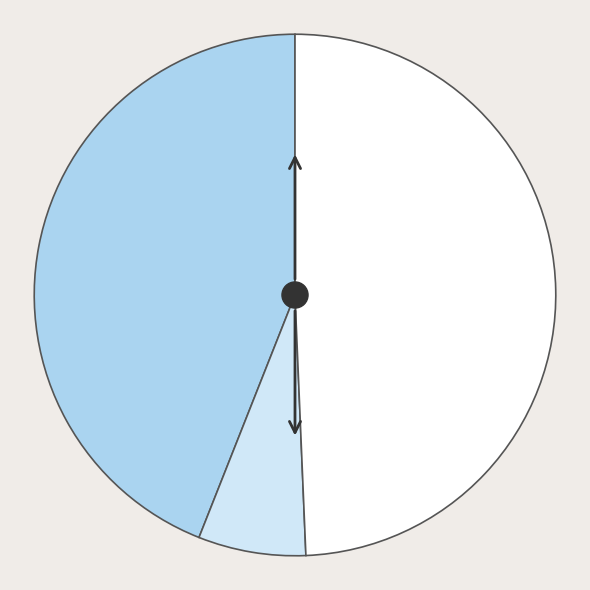

Does any single category account for the majority?

No